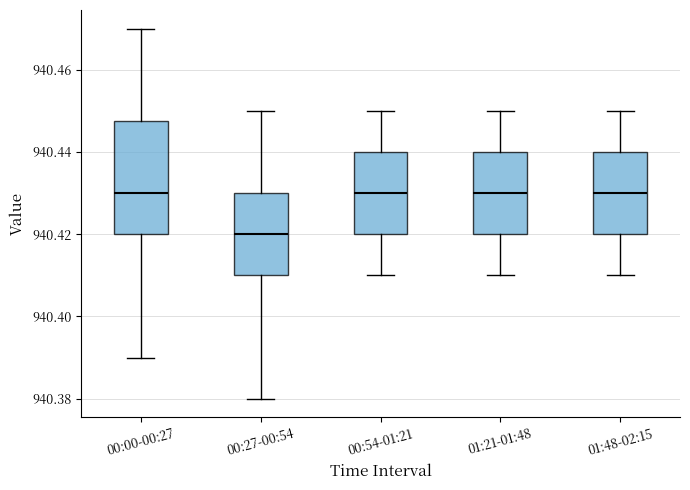

Where does the lower whisker of the box for 00:54-01:21 end on the y-axis? The values are not printed on the chart, so give them approximately, as read against the axis.

940.410